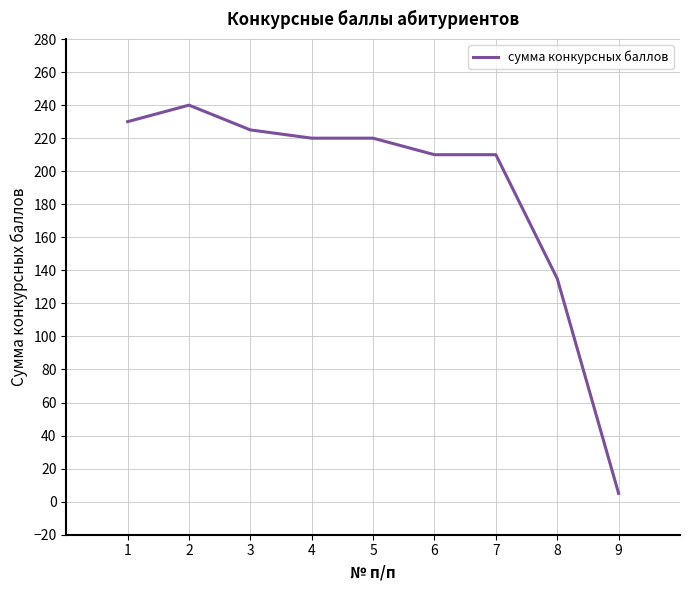

How many lines are shown in the chart?

1